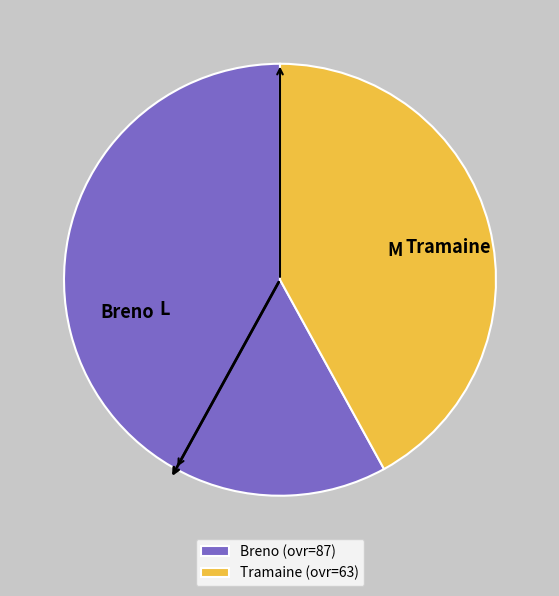

What is the largest slice in the pie chart?

Breno